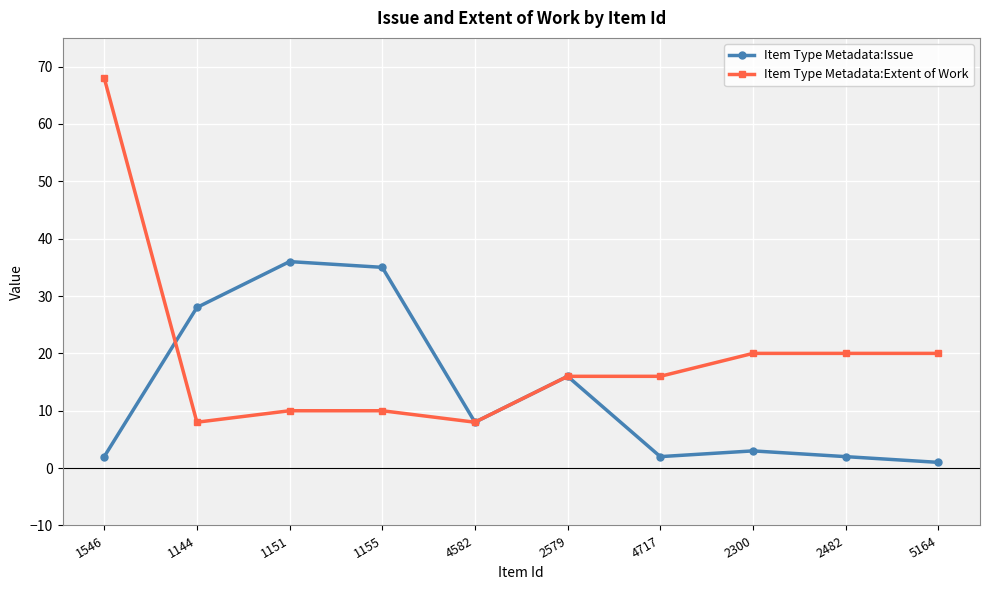

How many distinct data groups are displayed?

2